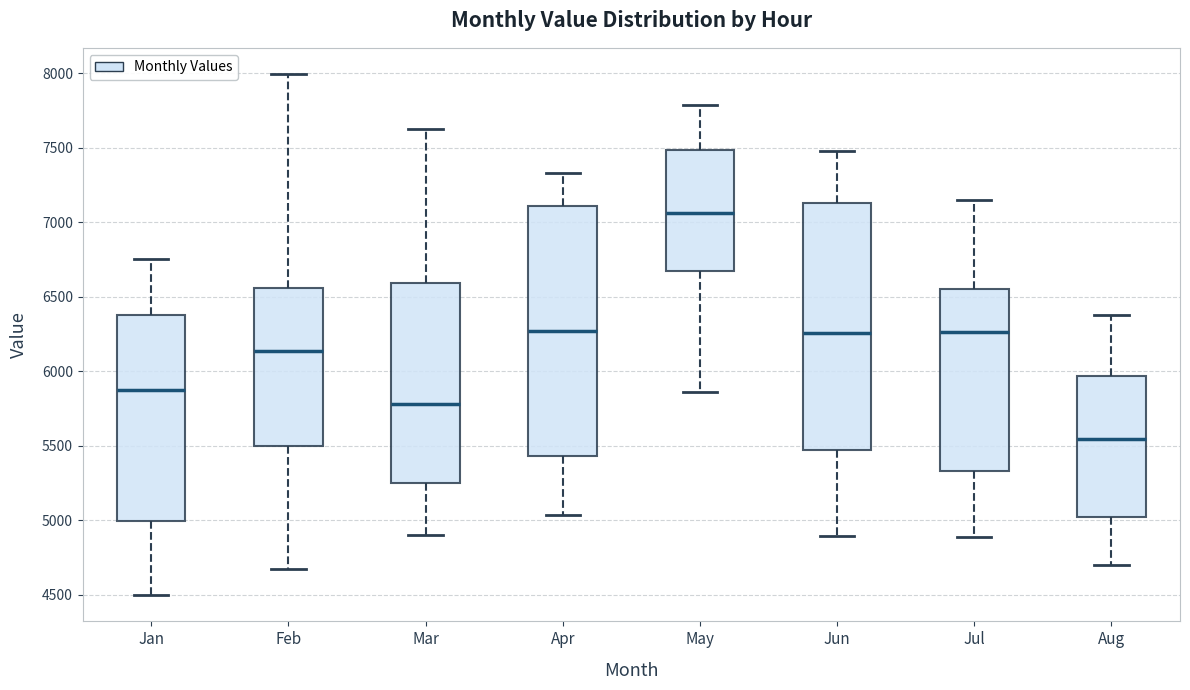

Where is the upper edge of the box for Apr on the y-axis? The values are not printed on the chart, so give them approximately, as read against the axis.

7100